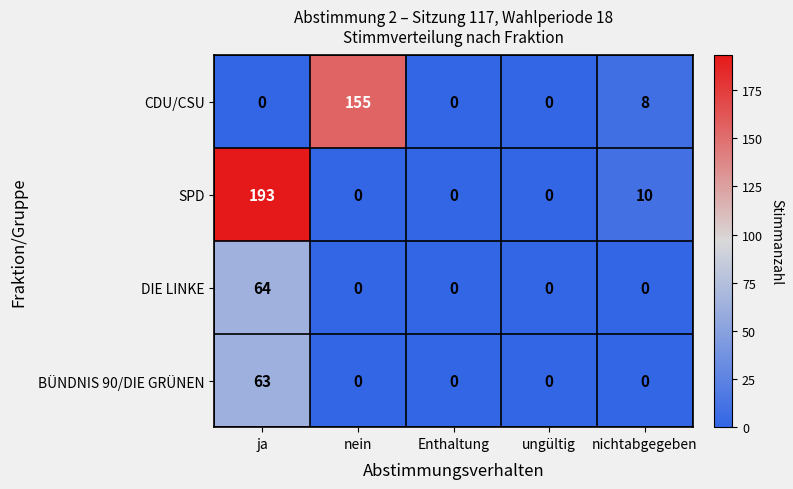

What is the average value of the DIE LINKE series?

13